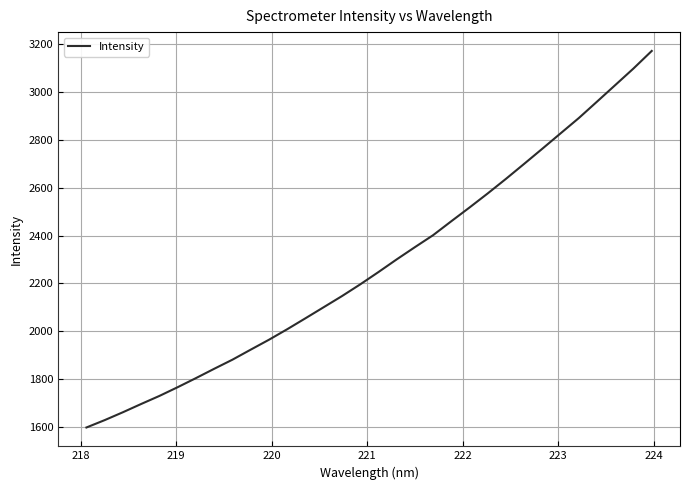

What is the difference between the maximum and minimum values?

1575.5